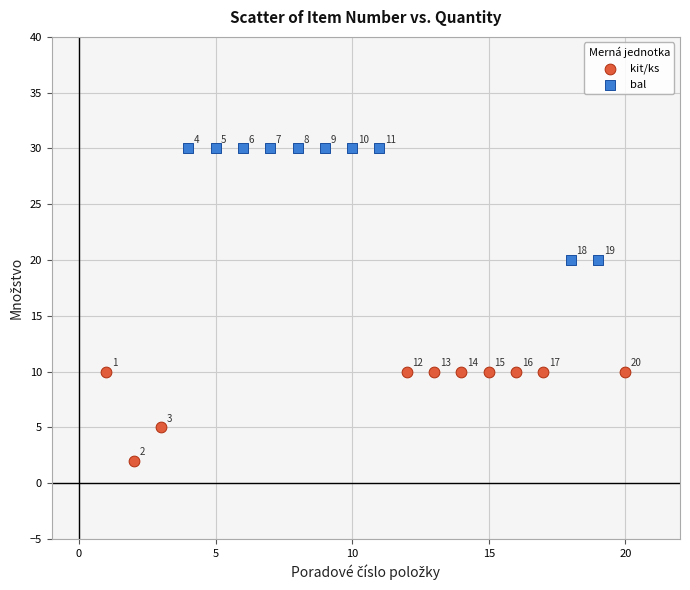

Which series has the widest spread of Y values?

bal